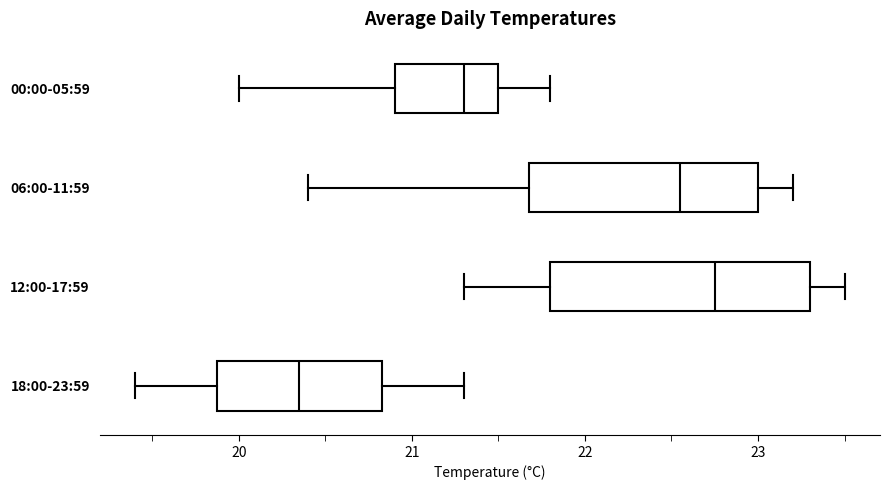

Which box has the furthest to the left median line?

18:00-23:59